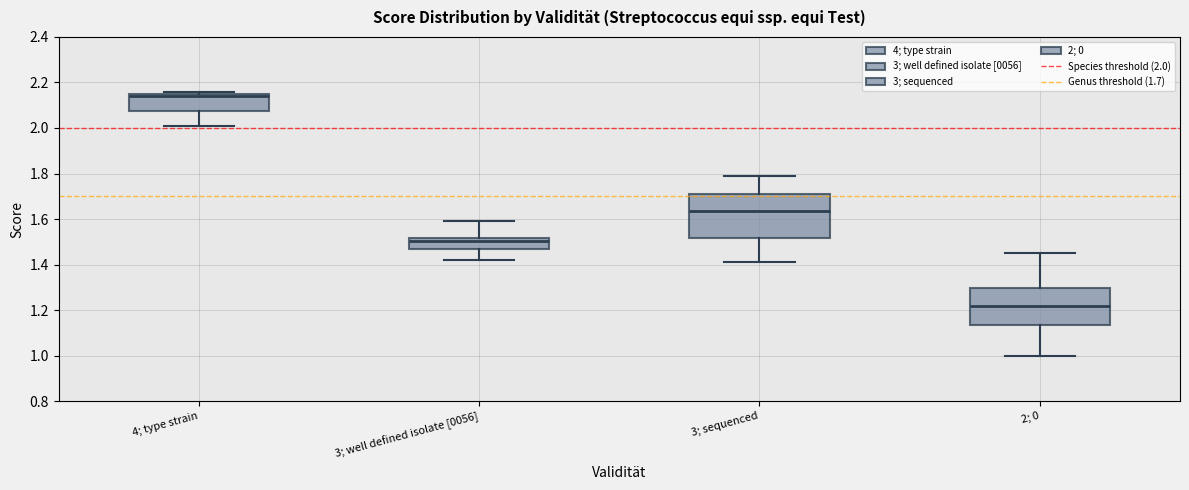

Reading left to right, read every box against the y-axis: the position of its median line, the range the box covers, and the ends of its whiskers. The values are not printed on the chart, so give them approximately, as read against the axis.

4; type strain: median 2.14, box 2.08 to 2.16, whiskers 2.02 to 2.16 (just above the box's upper edge)
3; well defined isolate [0056]: median 1.50, box 1.46 to 1.52, whiskers 1.42 to 1.60
3; sequenced: median 1.64, box 1.52 to 1.72, whiskers 1.42 to 1.80
2; 0: median 1.22, box 1.14 to 1.30, whiskers 1.00 to 1.46